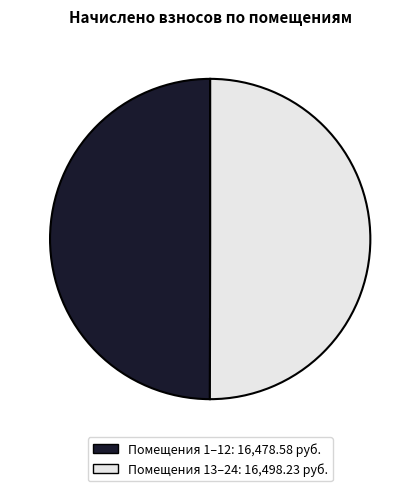

How many slices are in this pie chart?

2